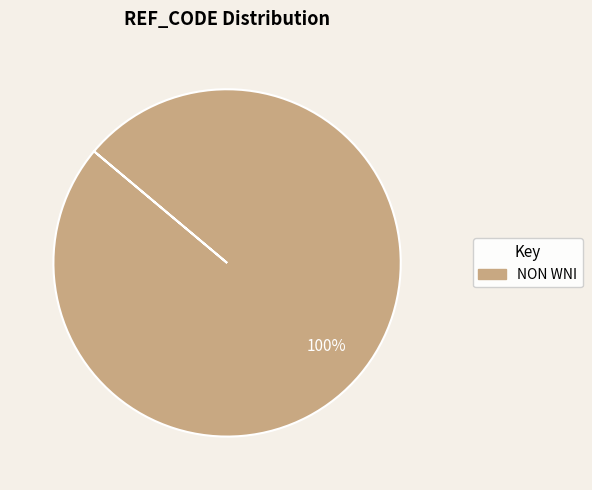

Is there a majority slice in this chart?

Yes